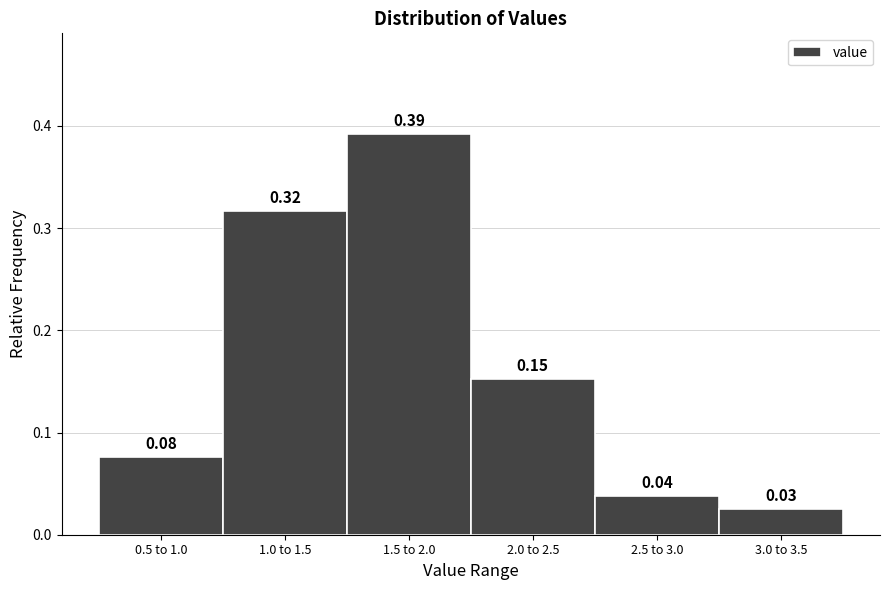

What is the sum of all values?

1.0